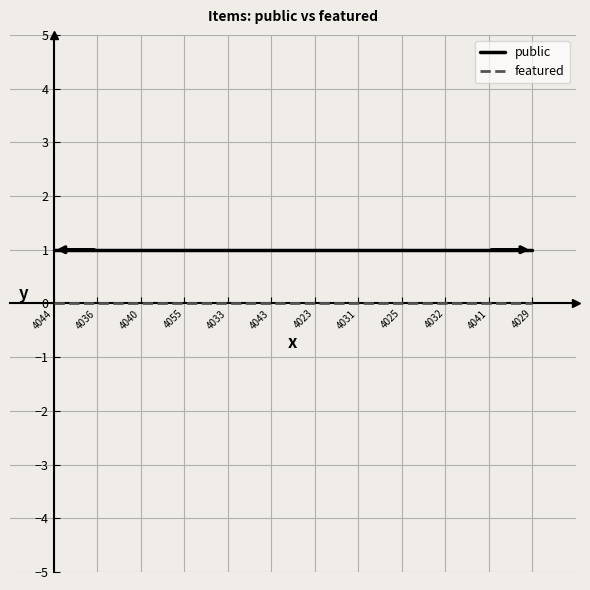

Rank the series by their average value, from lowest to highest.

featured, public